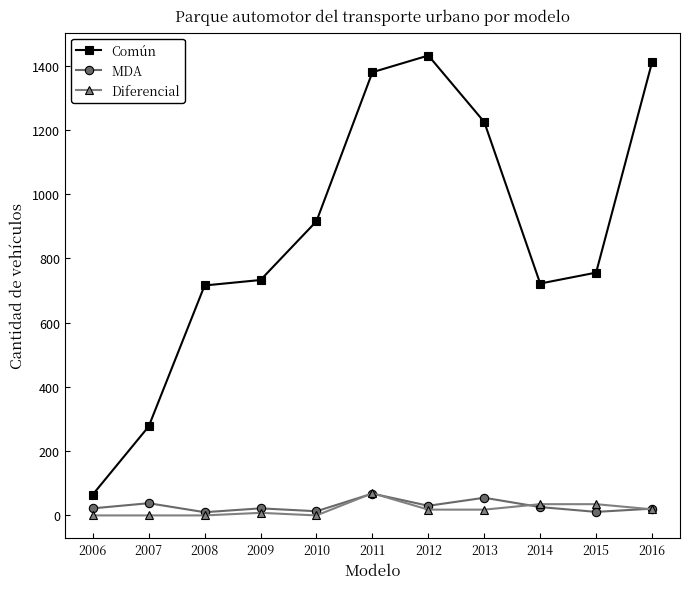

How many lines are shown in the chart?

3